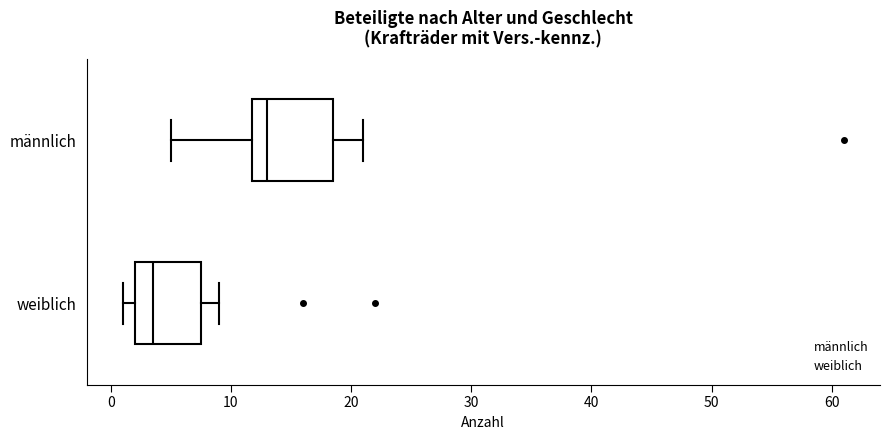

Which box has the furthest to the left median line?

weiblich